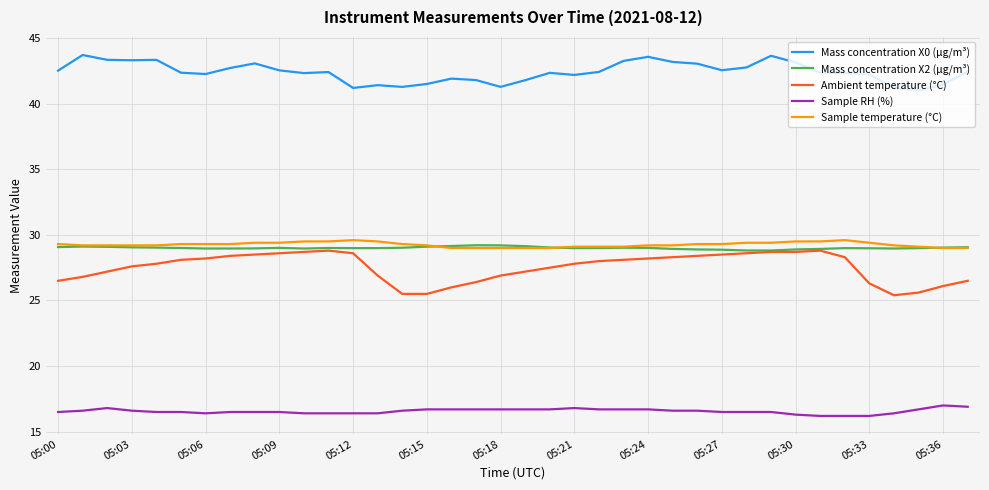

Does the chart display data point markers on the line(s)?

No